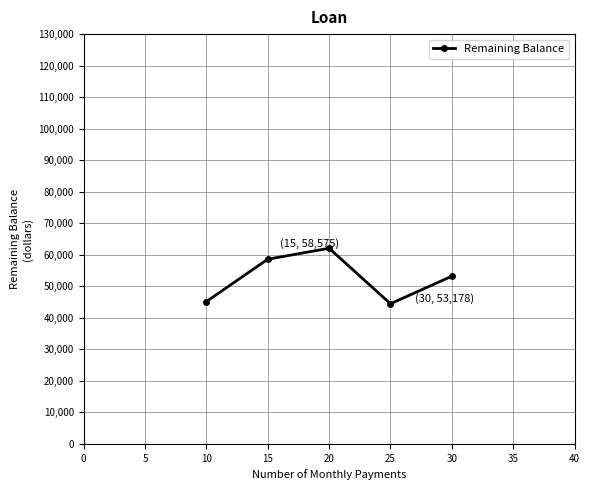

What is the value of the 1st point from the left?

45134.3